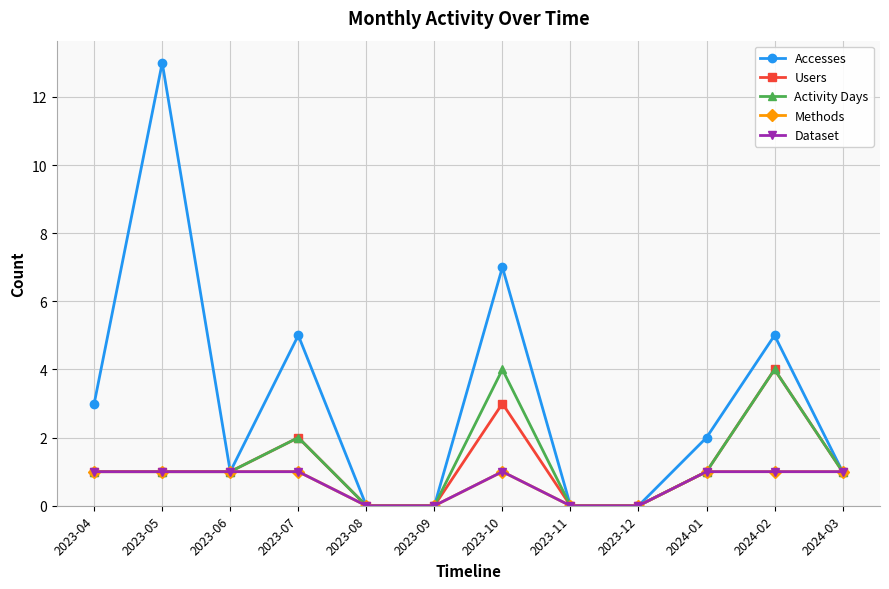

At which label does Users first exceed 1?

2023-07